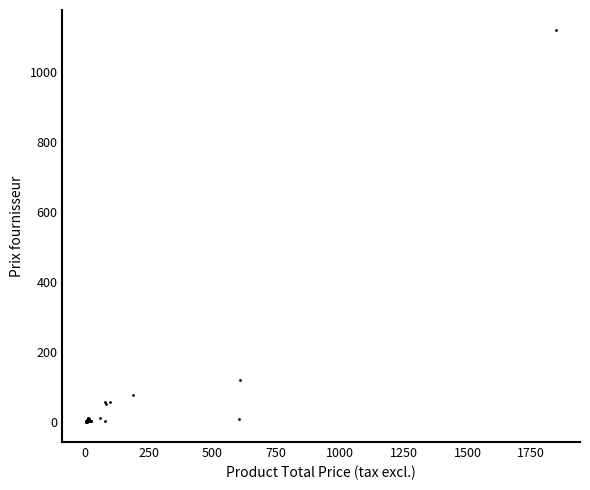

What Y value in the scatter plot is closest to 560?

119.7